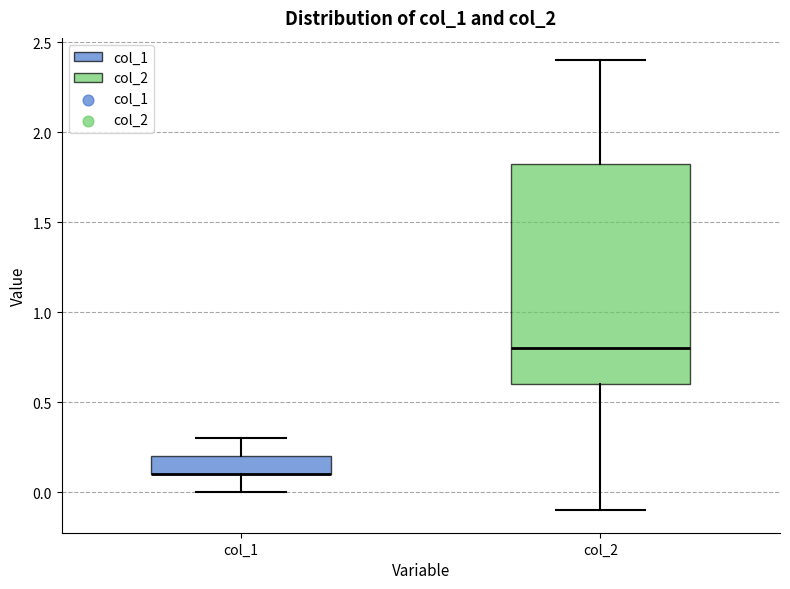

Where is the lower edge of the box for col_2 on the y-axis? The values are not printed on the chart, so give them approximately, as read against the axis.

0.60